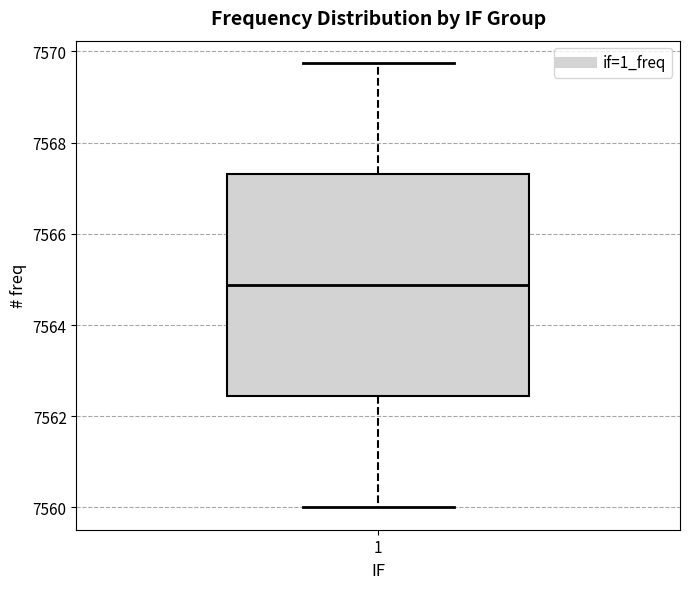

Where is the lower edge of the box at x = 1 on the y-axis? The values are not printed on the chart, so give them approximately, as read against the axis.

7562.4